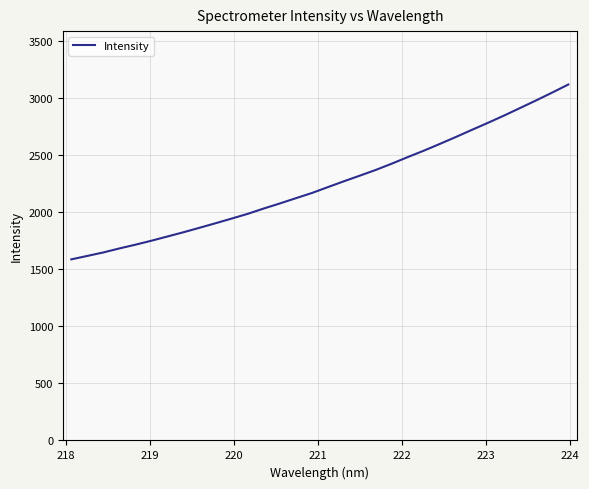

What is the minimum value shown in the chart?

1588.2